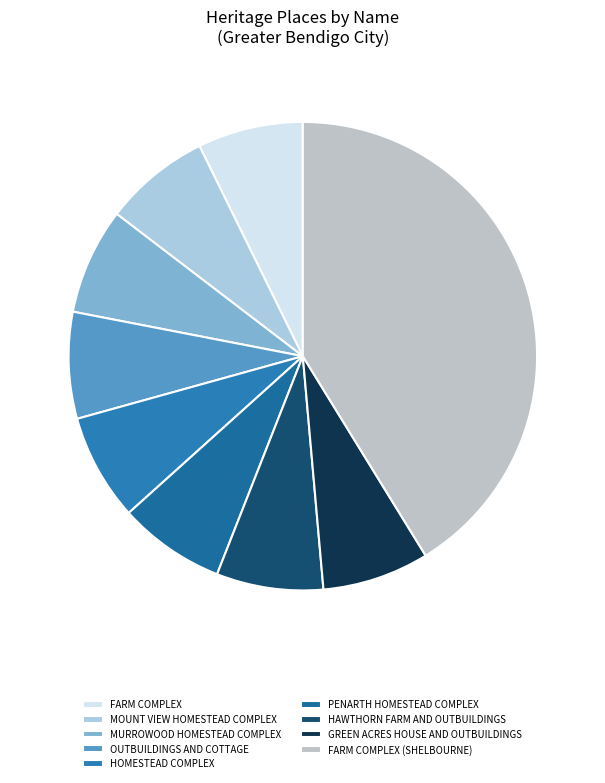

Is there a majority slice in this chart?

No